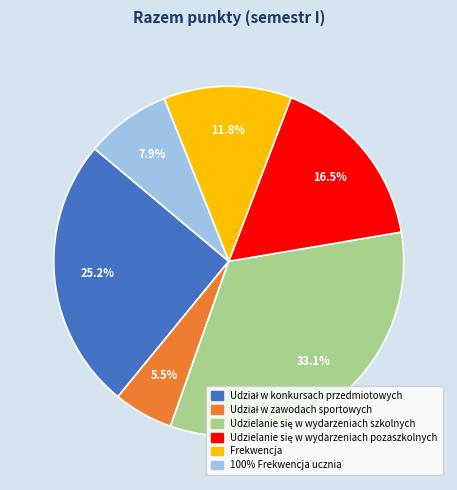

How many slices are in this pie chart?

6